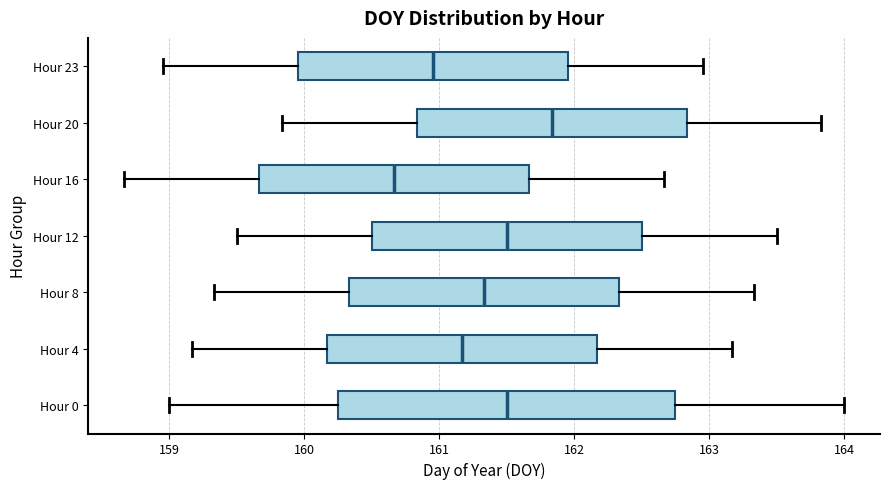

Where does the right whisker of the box for Hour 12 end on the x-axis? The values are not printed on the chart, so give them approximately, as read against the axis.

163.5